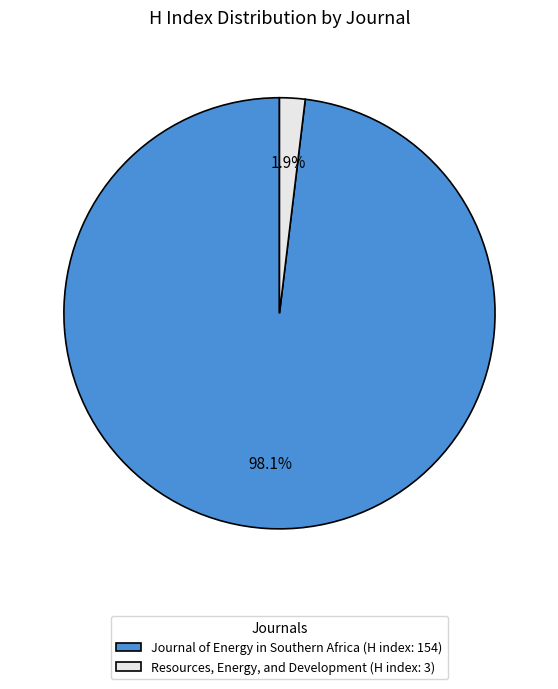

What percentage is the Journal of Energy in Southern Africa slice, to the nearest percent?

98%